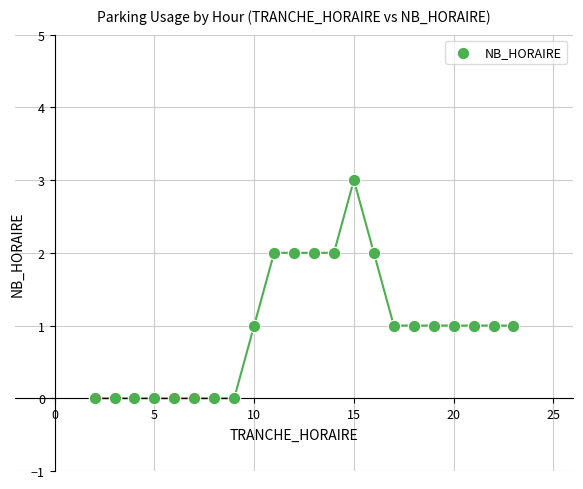

What is the range of X values (max minus min)?

21